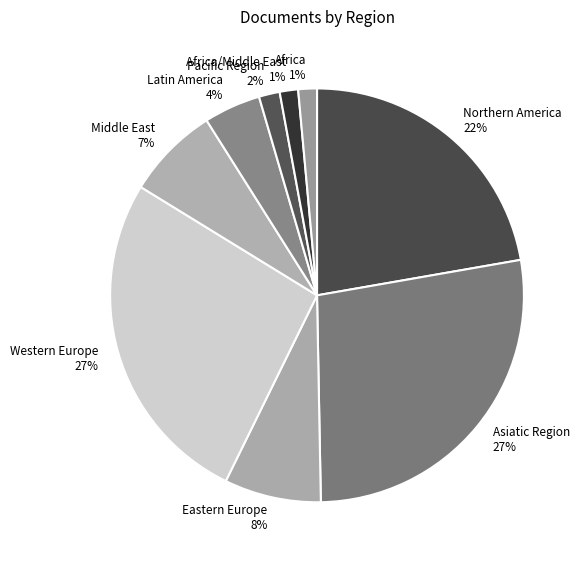

How many segments does this pie chart have?

9